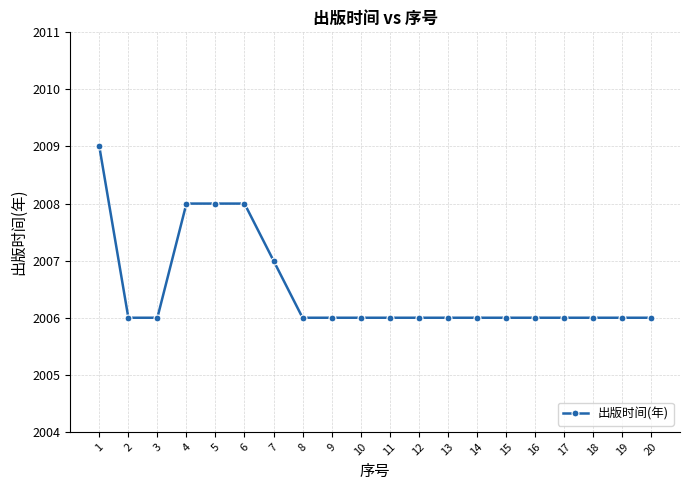

What is the greatest value displayed?

2009